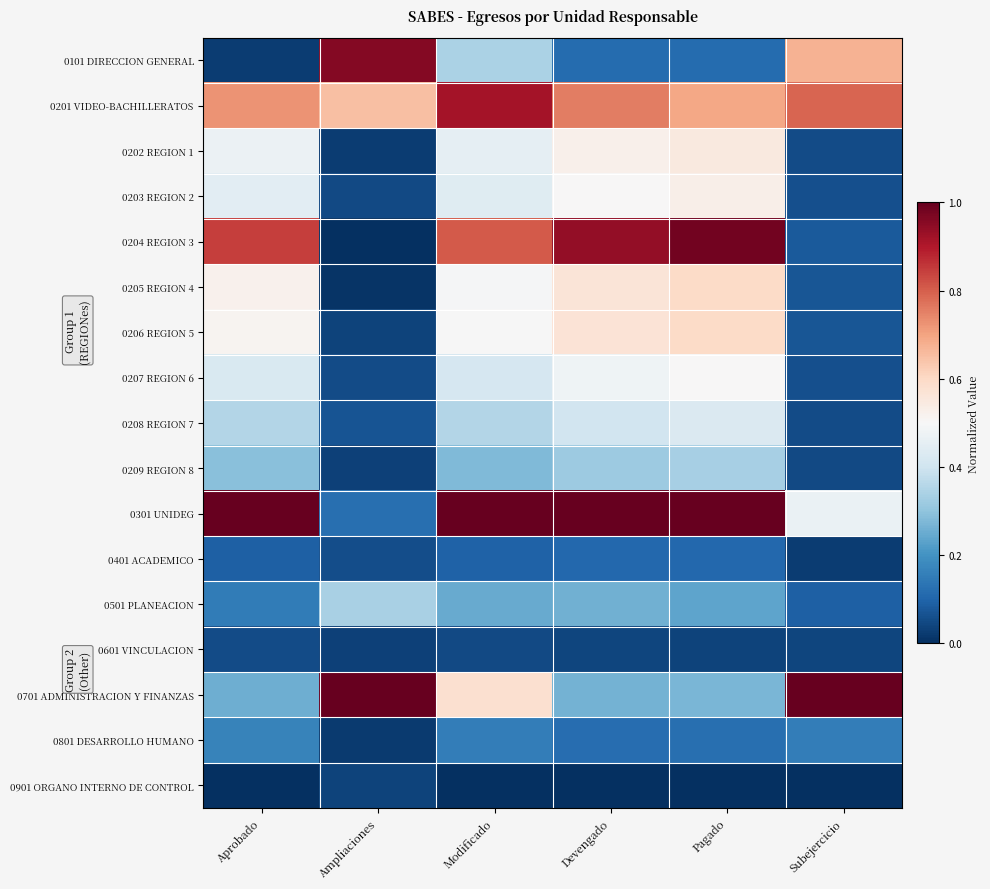

Which has a higher value, Devengado or Pagado?

Devengado